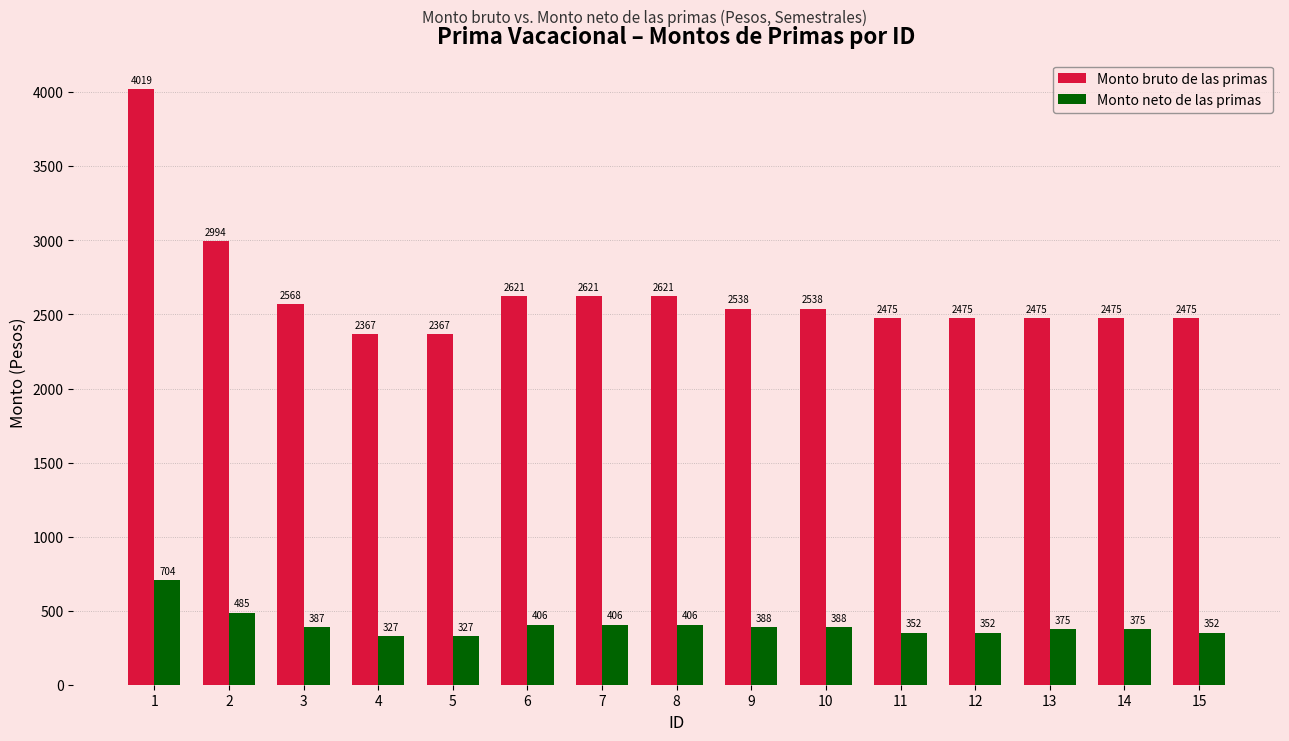

What is the value of the Monto neto de las primas bar at the 12th from the left?

352.2